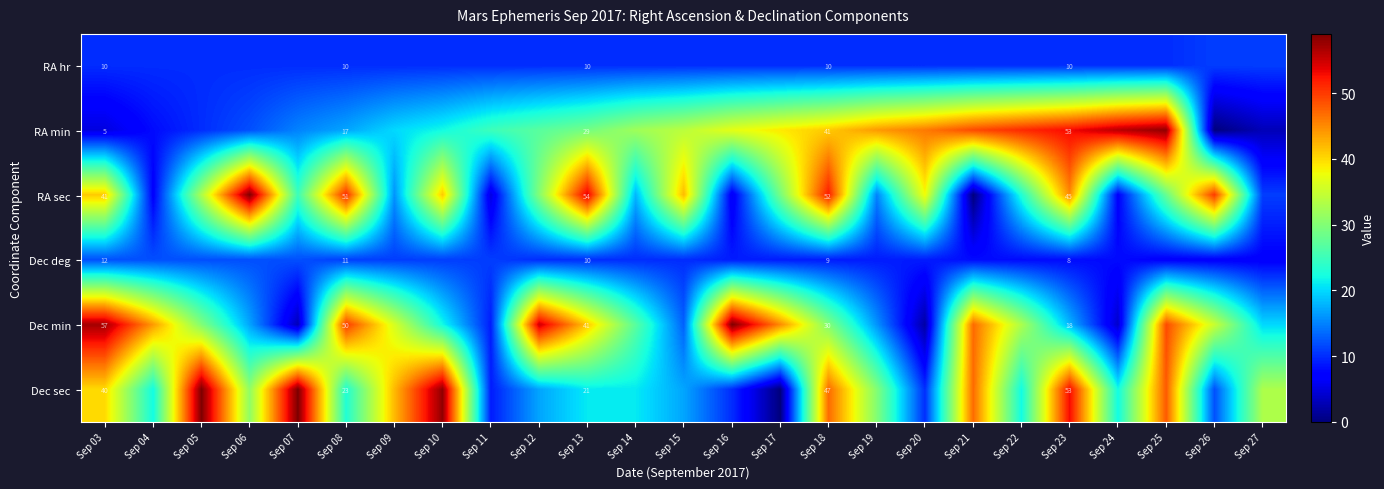

Is it true that RA min equals 32 at Sep 23?

False